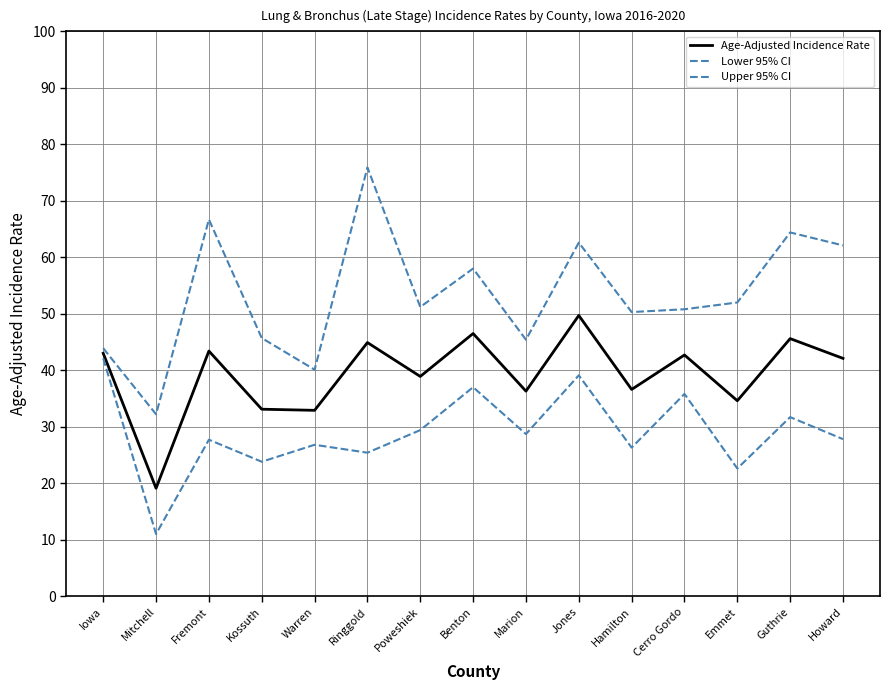

Reading right to left, transcribe all the data shown in this chart.

Age-Adjusted Incidence Rate: 42.1	45.6	34.6	42.7	36.6	49.7	36.3	46.5	38.9	44.9	32.9	33.1	43.4	19.1	43.0
Lower 95% CI: 27.8	31.7	22.6	35.8	26.3	39.1	28.7	37.0	29.4	25.4	26.8	23.8	27.7	11.0	42.1
Upper 95% CI: 62.1	64.4	52.0	50.8	50.3	62.6	45.4	58.0	51.2	75.9	40.1	45.7	66.7	32.2	43.9